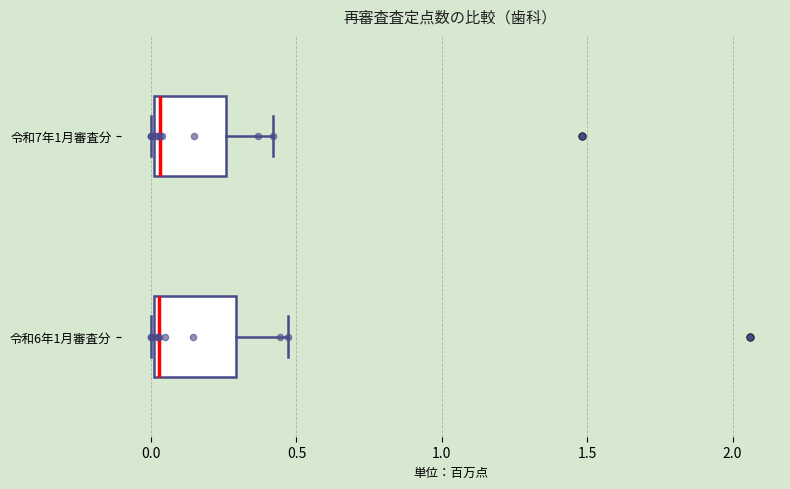

Reading bottom to top, transcribe this box plot: for each box, give where its median line is, the range the box spans, and where its two whiskers end, as read against the x-axis. The values are not printed on the chart, so give them approximately, as read against the axis.

令和6年1月審査分: median 0.05, box 0.00 to 0.30, whiskers 0.00 to 0.45
令和7年1月審査分: median 0.05, box 0.00 to 0.25, whiskers 0.00 to 0.40